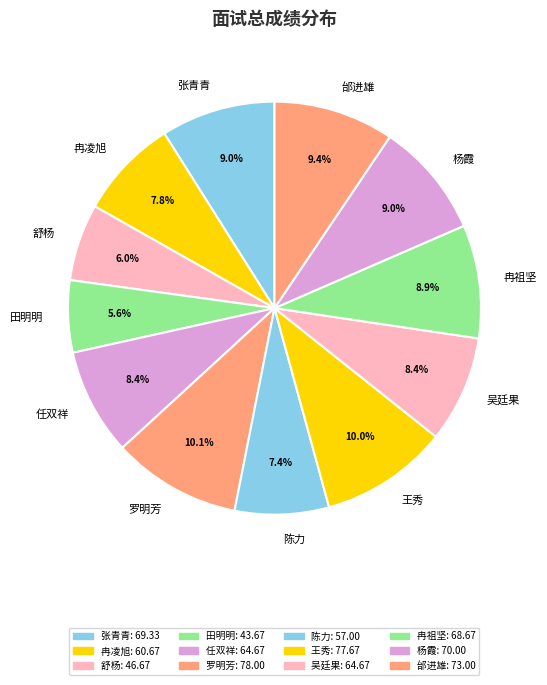

How many segments does this pie chart have?

12